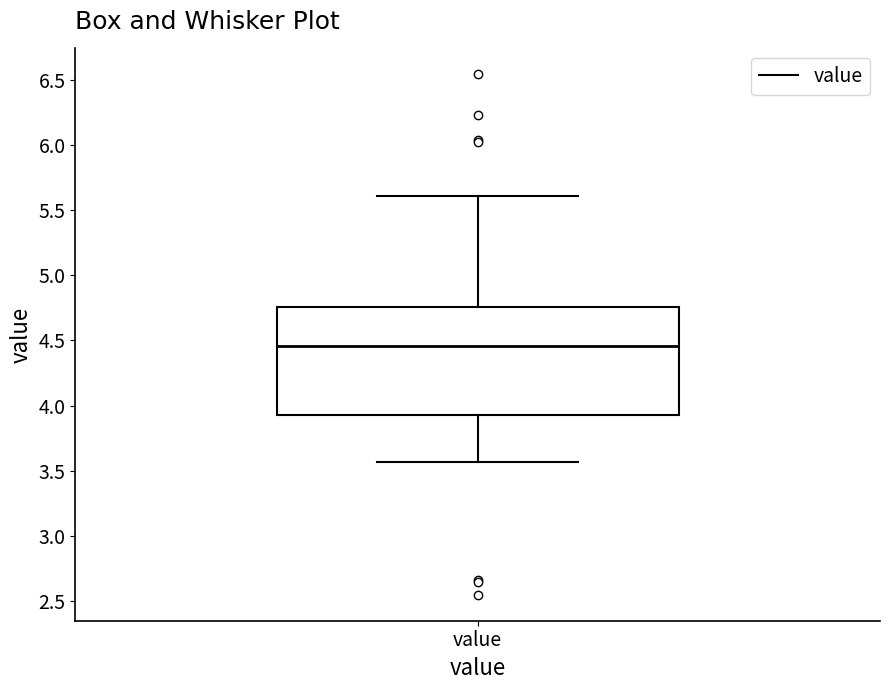

Transcribe this box plot: give where the median line is, the range the box spans, and where the two whiskers end, as read against the y-axis. The values are not printed on the chart, so give them approximately, as read against the axis.

median 4.45, box 3.95 to 4.75, whiskers 3.55 to 5.60